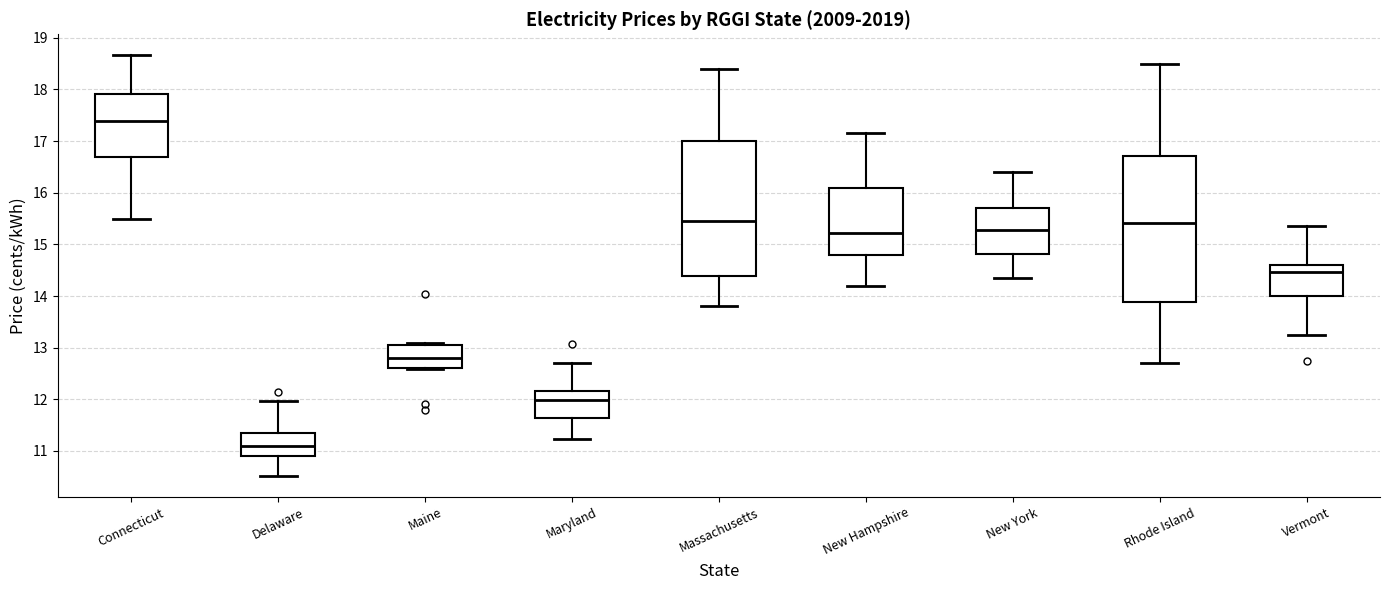

Reading left to right, transcribe this box plot: for each box, give where its median line is, the range the box spans, and where its two whiskers end, as read against the y-axis. The values are not printed on the chart, so give them approximately, as read against the axis.

Connecticut: median 17.4, box 16.7 to 17.9, whiskers 15.5 to 18.7
Delaware: median 11.1, box 10.9 to 11.4, whiskers 10.5 to 12.0
Maine: median 12.8, box 12.6 to 13.0, whiskers 12.6 (just below the box's lower edge) to 13.1
Maryland: median 12.0, box 11.6 to 12.2, whiskers 11.2 to 12.7
Massachusetts: median 15.5, box 14.4 to 17.0, whiskers 13.8 to 18.4
New Hampshire: median 15.2, box 14.8 to 16.1, whiskers 14.2 to 17.2
New York: median 15.3, box 14.8 to 15.7, whiskers 14.3 to 16.4
Rhode Island: median 15.4, box 13.9 to 16.7, whiskers 12.7 to 18.5
Vermont: median 14.5, box 14.0 to 14.6, whiskers 13.2 to 15.4